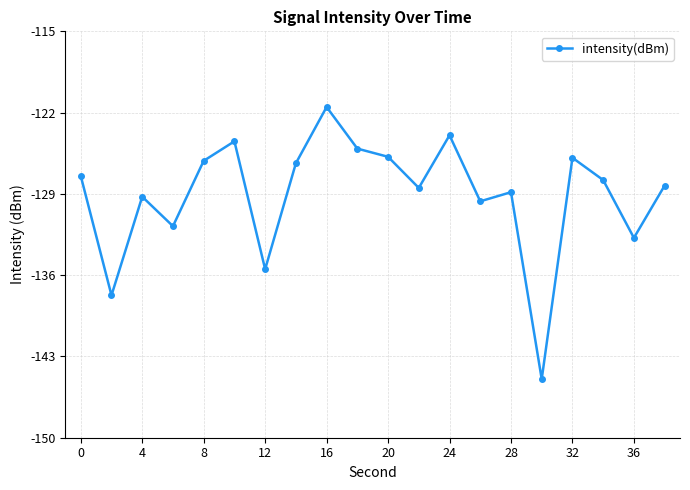

How many interior local valleys (lower than both neighbors) does the data have?

7